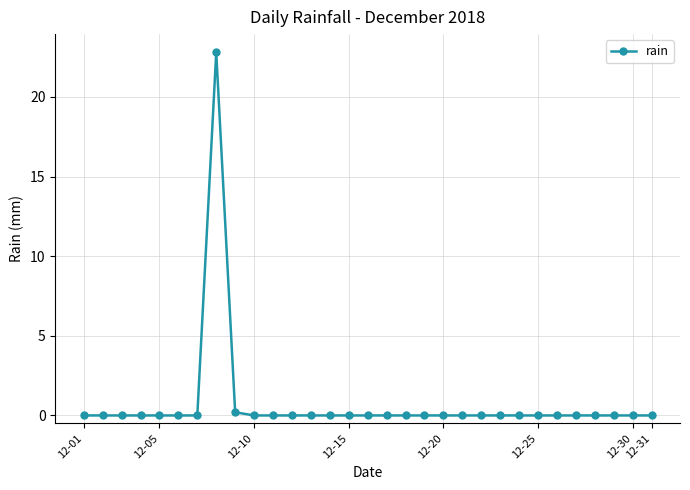

What is the maximum value shown in the chart?

22.8